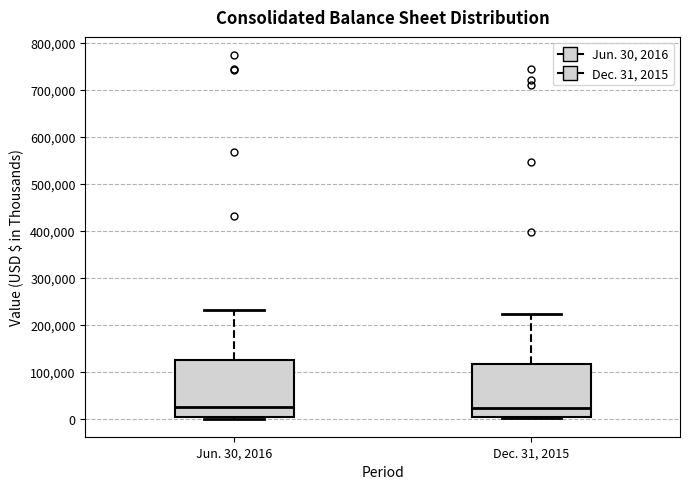

Reading left to right, transcribe this box plot: for each box, give where its median line is, the range the box spans, and where its two whiskers end, as read against the y-axis. The values are not printed on the chart, so give them approximately, as read against the axis.

Jun. 30, 2016: median 30000, box 0 to 120000, whiskers 0 (just below the box's lower edge) to 230000
Dec. 31, 2015: median 20000, box 0 to 120000, whiskers 0 (just below the box's lower edge) to 220000